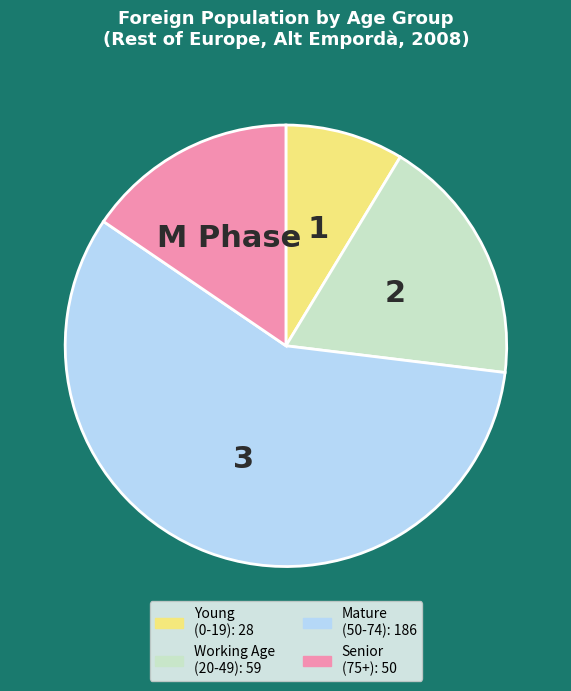

Count the number of slices in the pie.

4